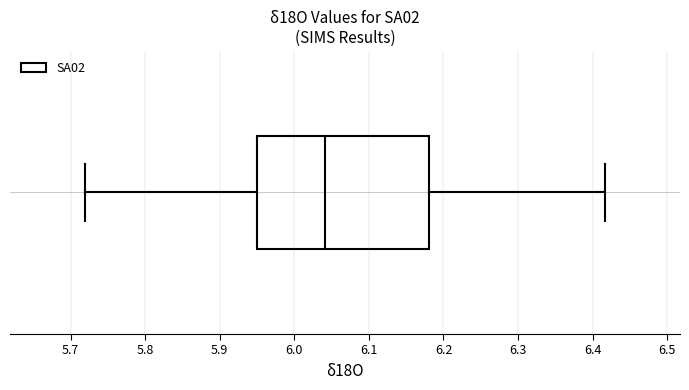

Where is the left edge of the box on the x-axis? The values are not printed on the chart, so give them approximately, as read against the axis.

5.95